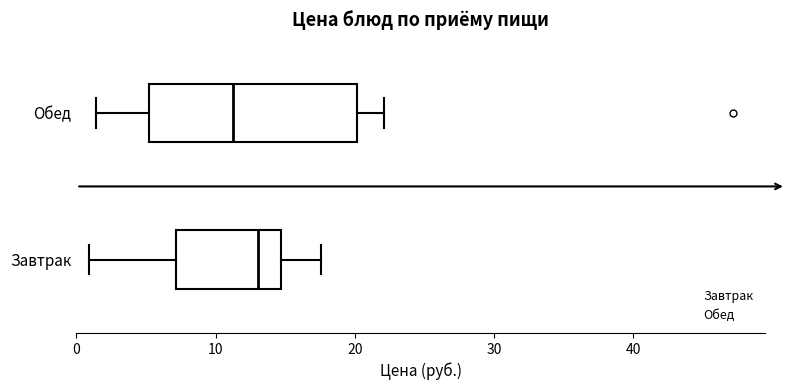

Comparing the boxes themselves (not the whiskers), which one is the widest?

Обед